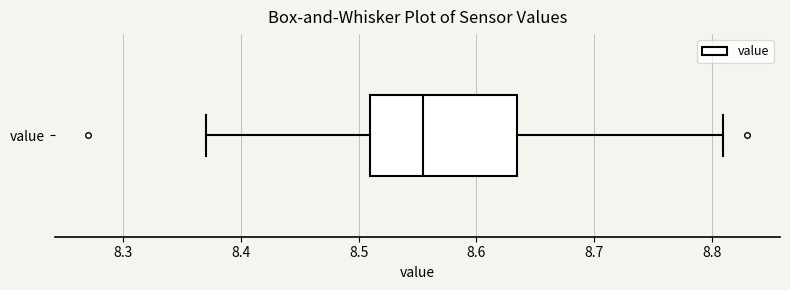

Transcribe this box plot: give where the median line is, the range the box spans, and where the two whiskers end, as read against the x-axis. The values are not printed on the chart, so give them approximately, as read against the axis.

median 8.56, box 8.51 to 8.64, whiskers 8.37 to 8.81